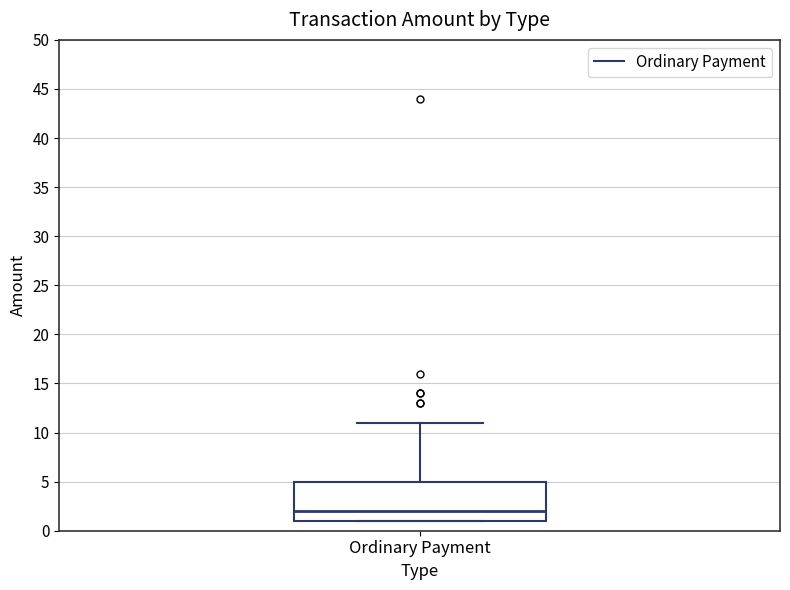

Transcribe this box plot: give where the median line is, the range the box spans, and where the two whiskers end, as read against the y-axis. The values are not printed on the chart, so give them approximately, as read against the axis.

median 2, box 1 to 5, whiskers 1 to 11